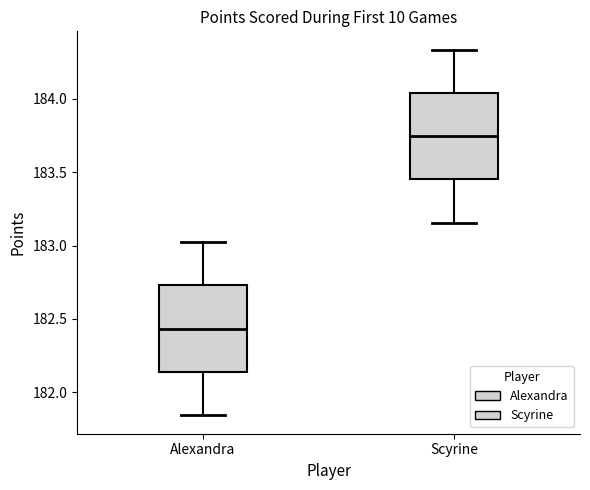

Reading left to right, transcribe this box plot: for each box, give where its median line is, the range the box spans, and where its two whiskers end, as read against the y-axis. The values are not printed on the chart, so give them approximately, as read against the axis.

Alexandra: median 182.45, box 182.15 to 182.75, whiskers 181.85 to 183.00
Scyrine: median 183.75, box 183.45 to 184.05, whiskers 183.15 to 184.35